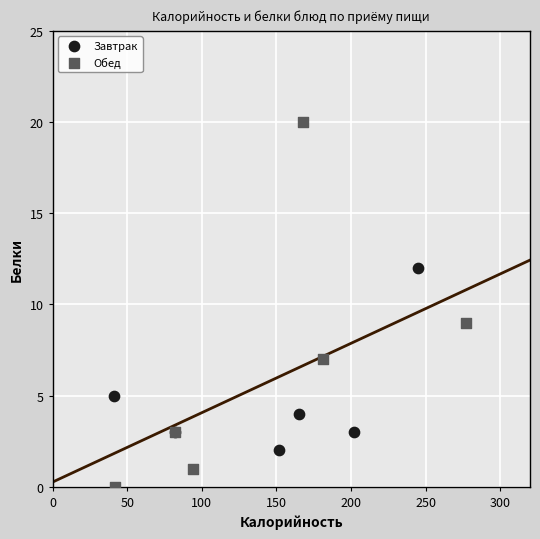

Which series has the largest Y range (max minus min)?

Обед